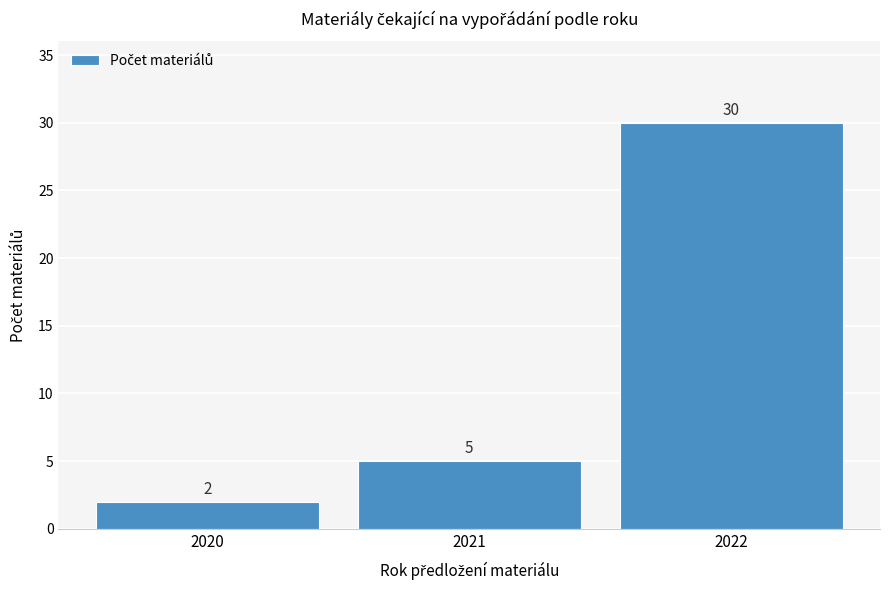

Reading left to right, list every bar in this chart as the range it spans on the x-axis followed by its height.

2019.5 to 2020.5: 2
2020.5 to 2021.5: 5
2021.5 to 2022.5: 30